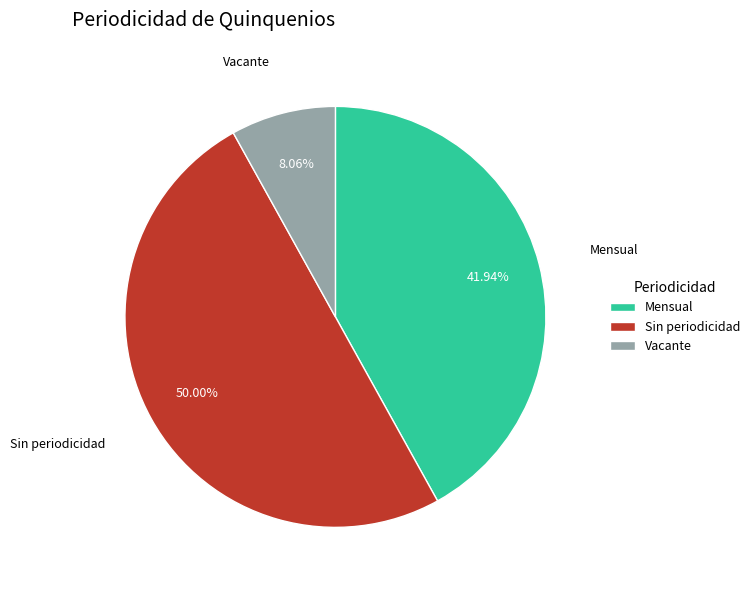

To the nearest percent, what percentage of the pie is Vacante?

8%